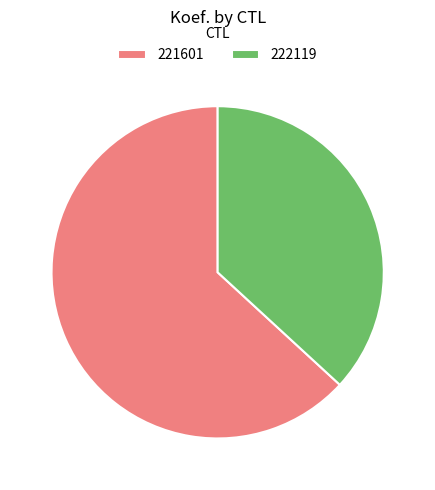

Between 221601 and 222119, which is larger?

221601